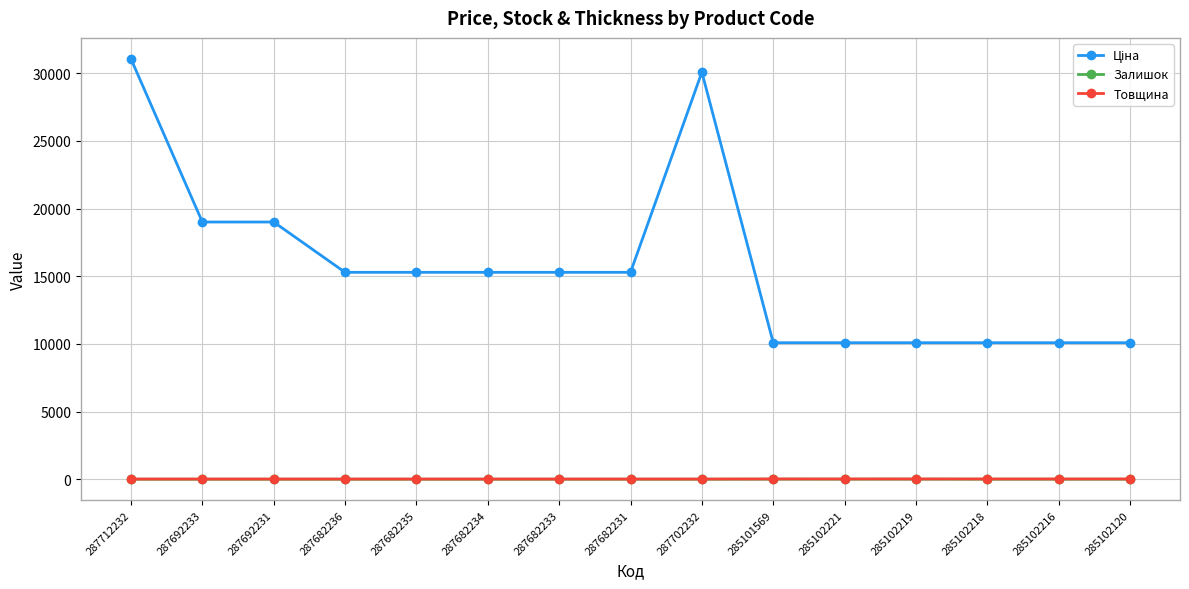

At which category is the sum across all series the highest?

287712232